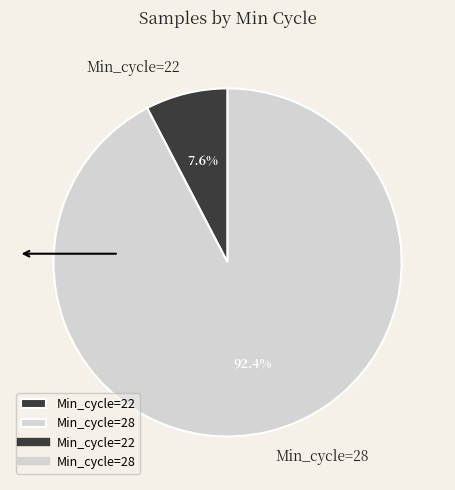

Rank the categories by value from highest to lowest.

Min_cycle=28, Min_cycle=22